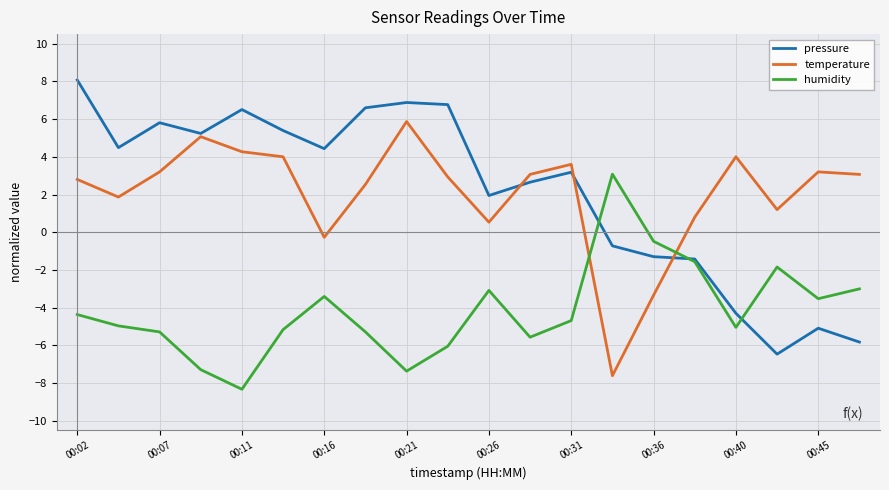

What is the minimum value for temperature?

-7.6